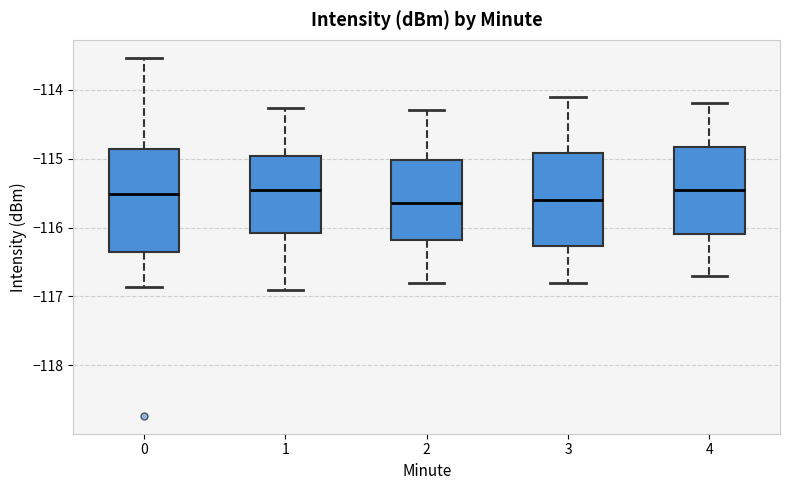

Which box is the tallest, from its lower edge to its upper edge?

0